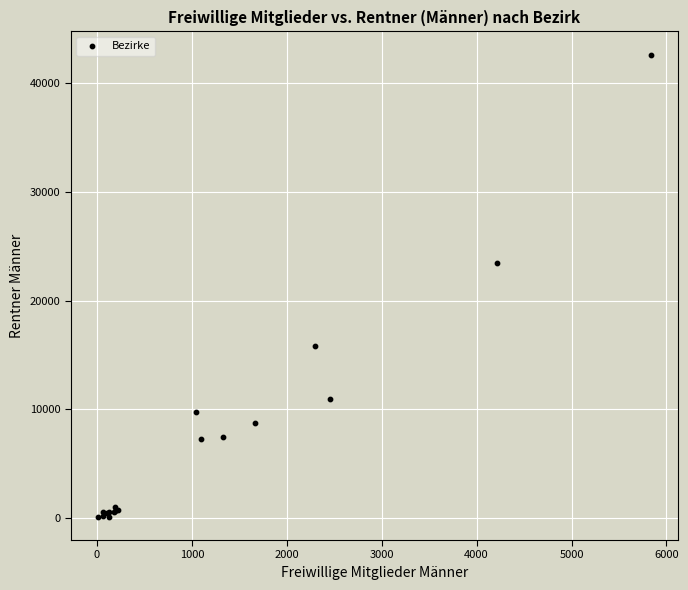

What Y value in the scatter plot is closest to 21379?

23502